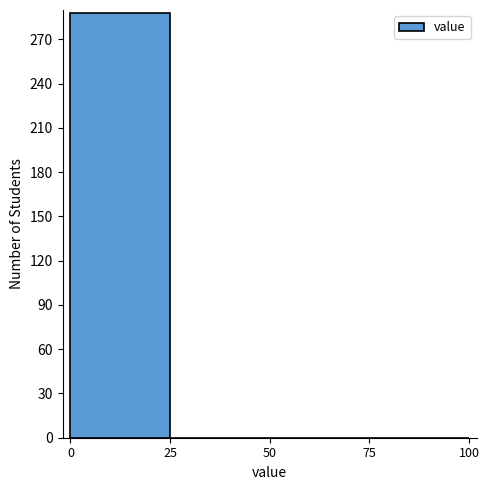

Which range on the x-axis has the tallest bar?

0 to 25